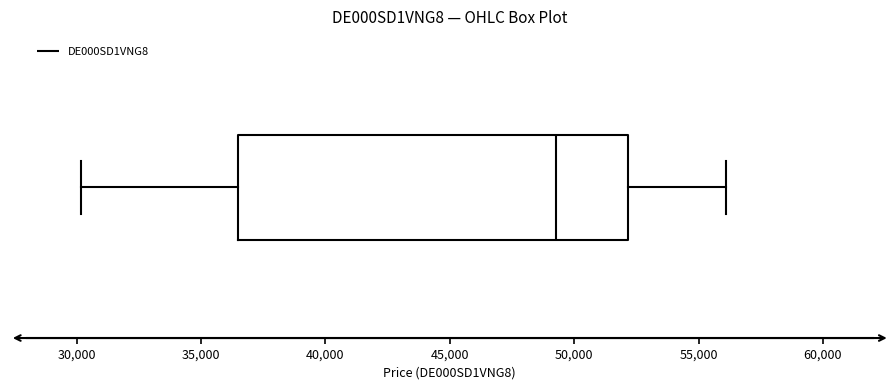

Where does the median line of the box sit on the x-axis? The values are not printed on the chart, so give them approximately, as read against the axis.

49500